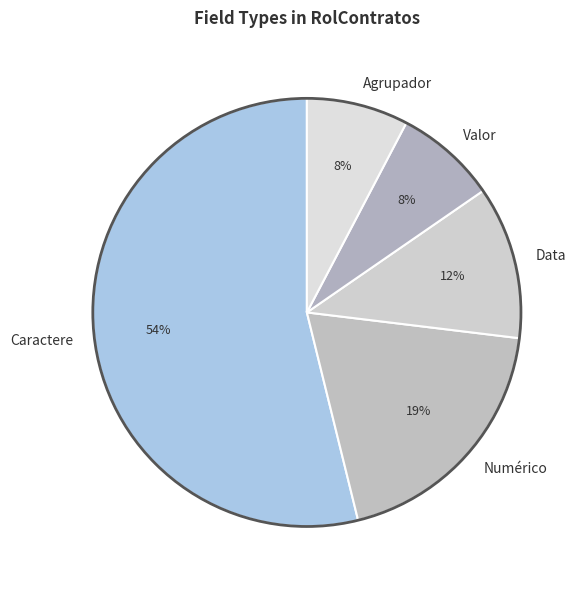

Do Numérico and Data together represent more than half of the pie?

No